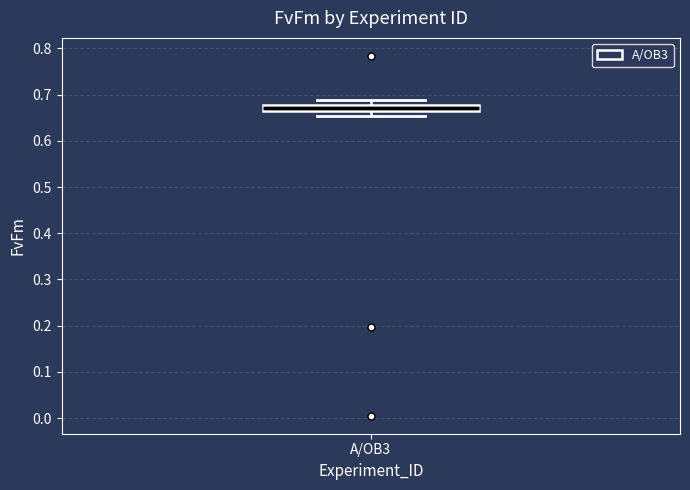

Where does the median line of the box for A/OB3 sit on the y-axis? The values are not printed on the chart, so give them approximately, as read against the axis.

0.67